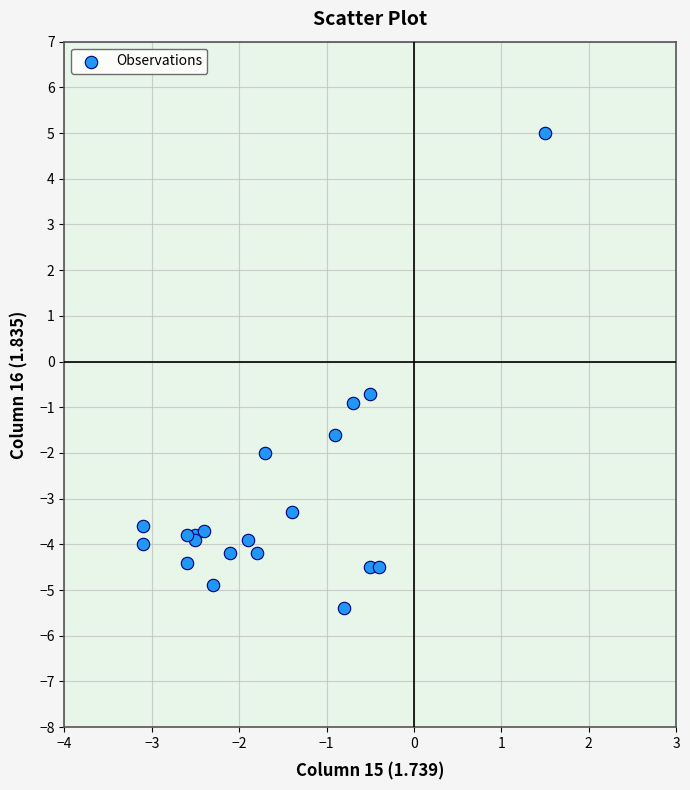

What Y value in the scatter plot is closest to 0?

-0.7